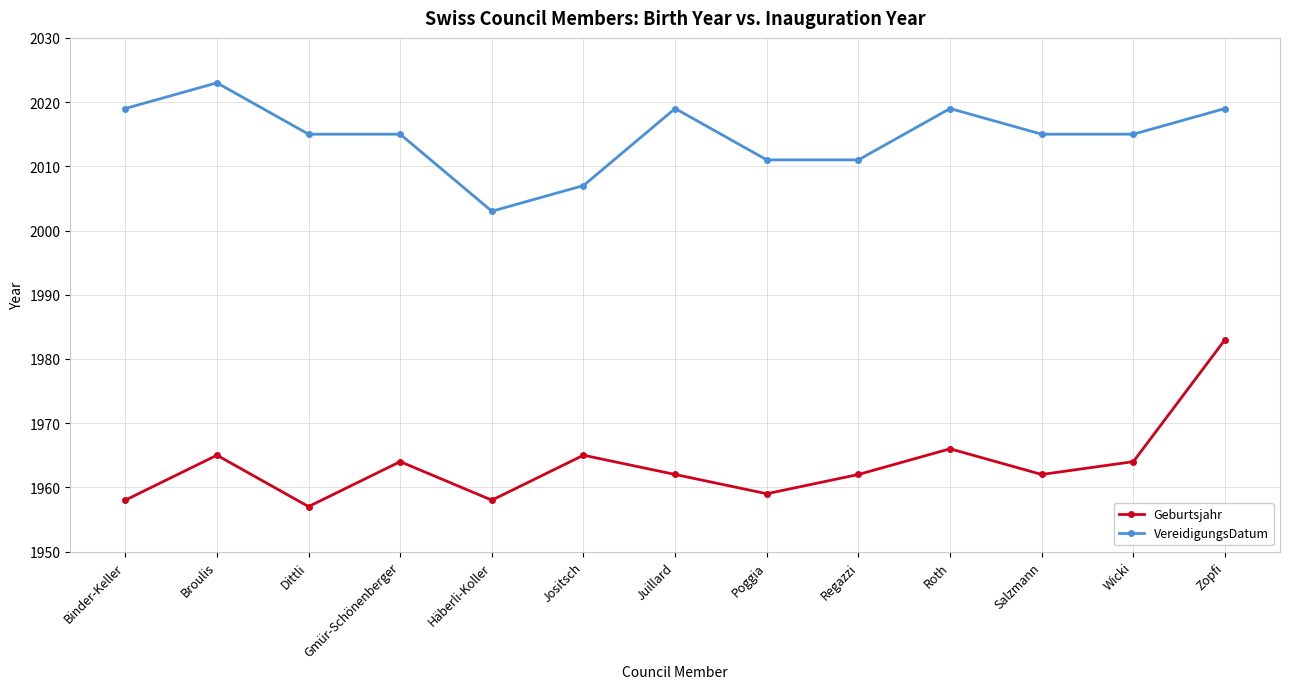

Rank the series at Binder-Keller from highest to lowest value.

VereidigungsDatum, Geburtsjahr